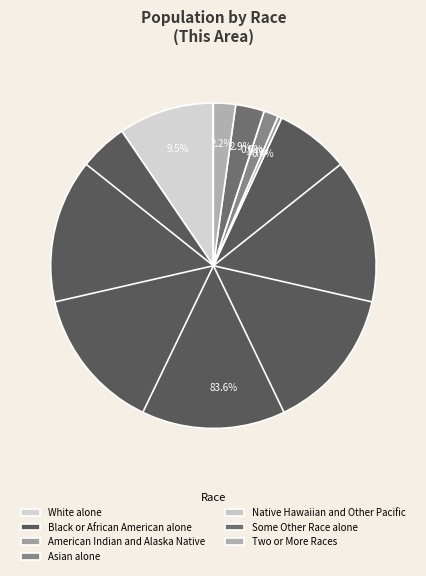

The American Indian and Alaska Native slice represents 13% of the pie. True or false?

False